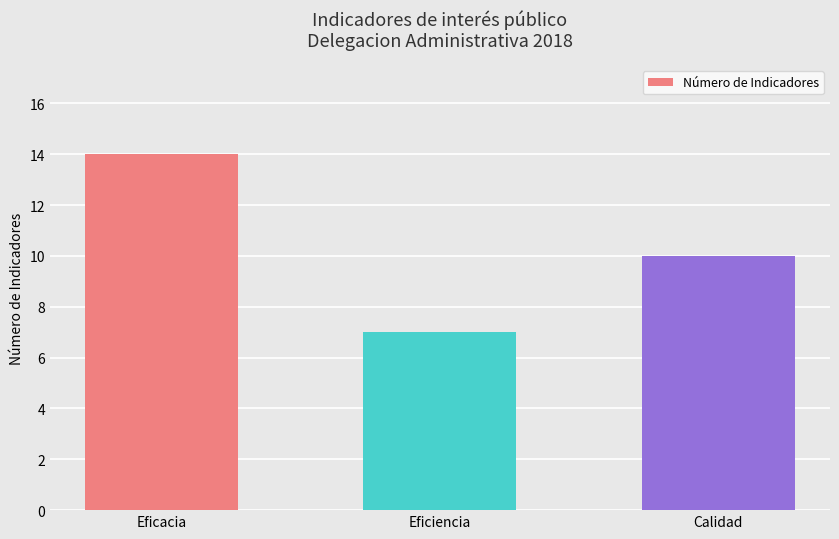

What is the greatest value displayed?

14